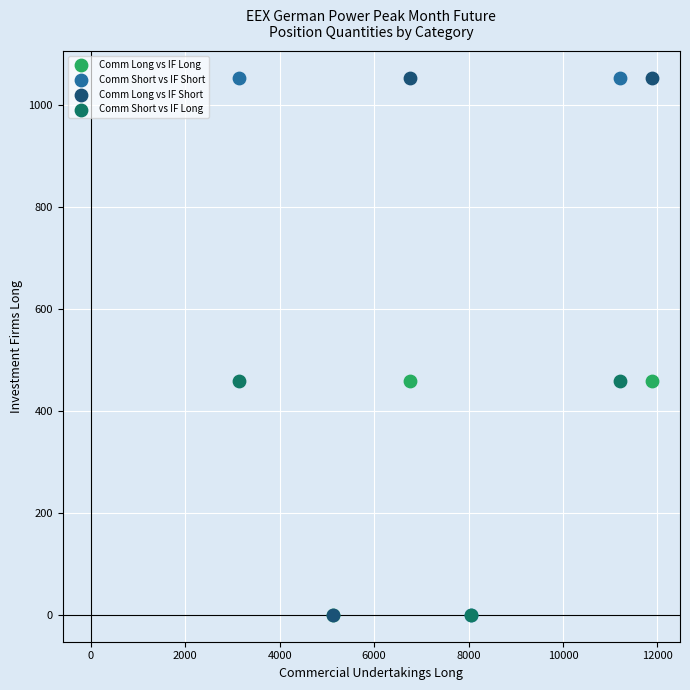

What are all the series names shown in the legend?

Comm Long vs IF Long, Comm Short vs IF Short, Comm Long vs IF Short, Comm Short vs IF Long